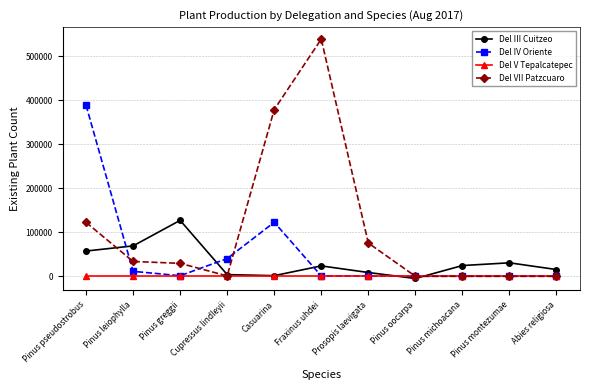

The value of Del VII Patzcuaro at Casuarina is 144099. True or false?

False